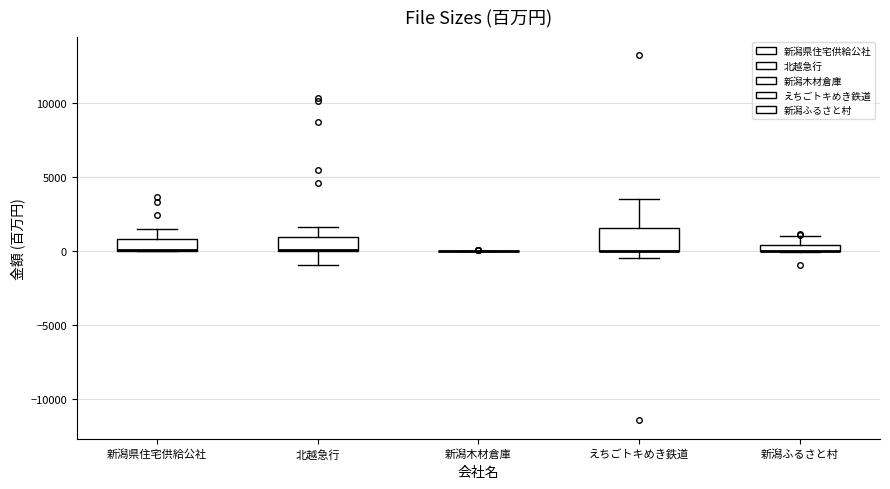

Which box is the tallest, from its lower edge to its upper edge?

えちごトキめき鉄道